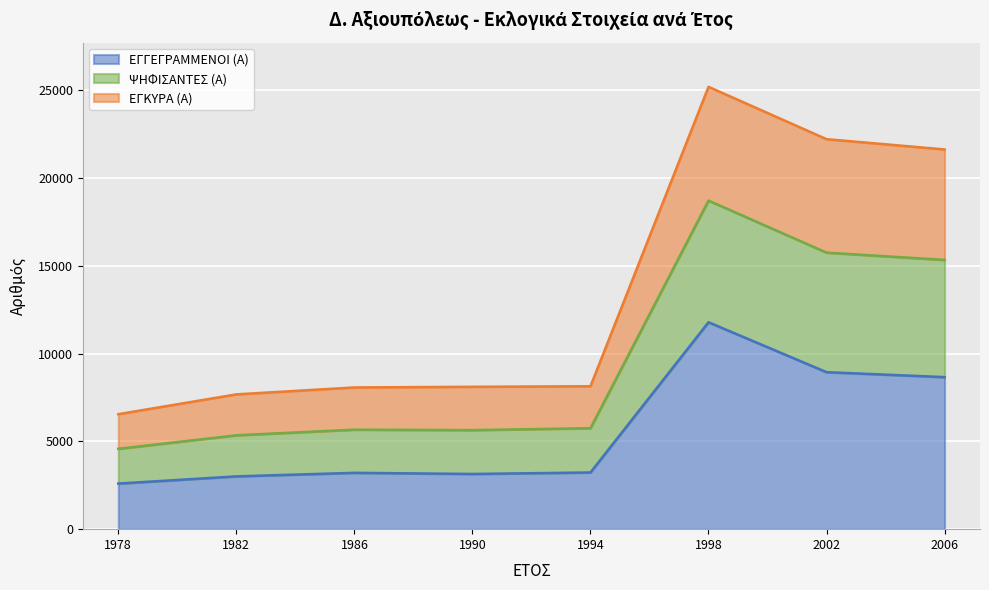

What is the difference between the second highest and minimum values in the ΕΓΓΕΓΡΑΜΜΕΝΟΙ (Α) series?

6345